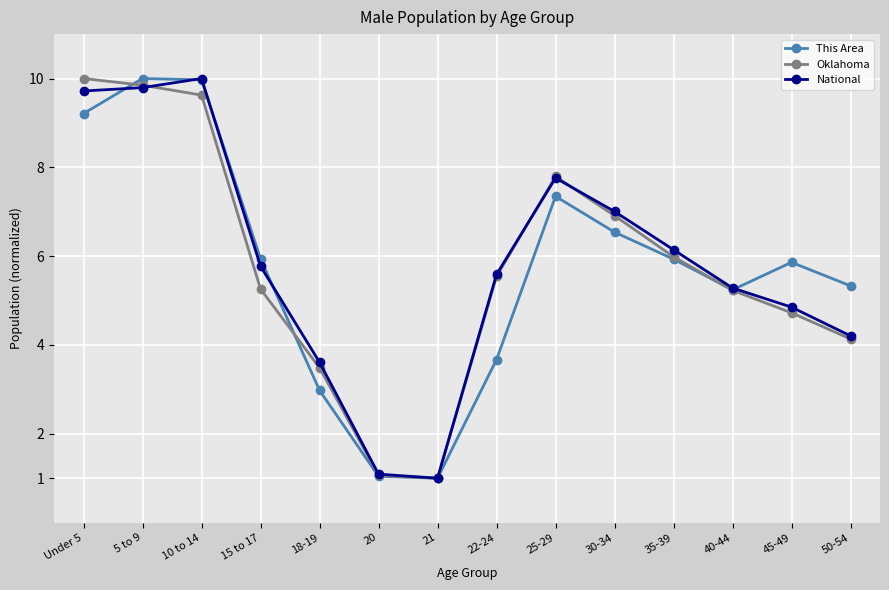

What is the sum of the National values at 40-44 and 35-39?

11.4